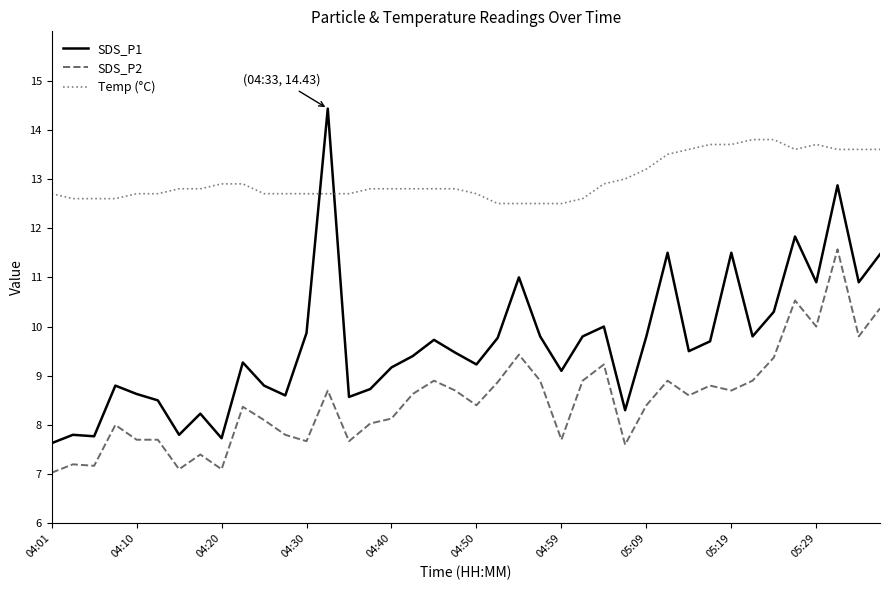

List the series in order of their peak value, lowest first.

SDS_P2, Temp (°C), SDS_P1